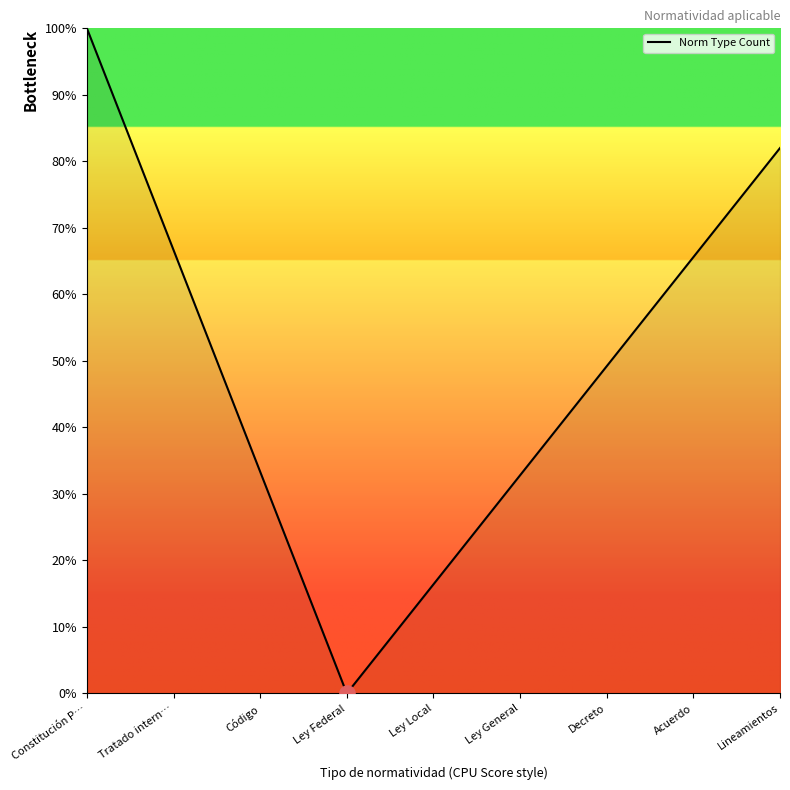

Between Constitución P… and Ley General, which is larger?

Constitución P…